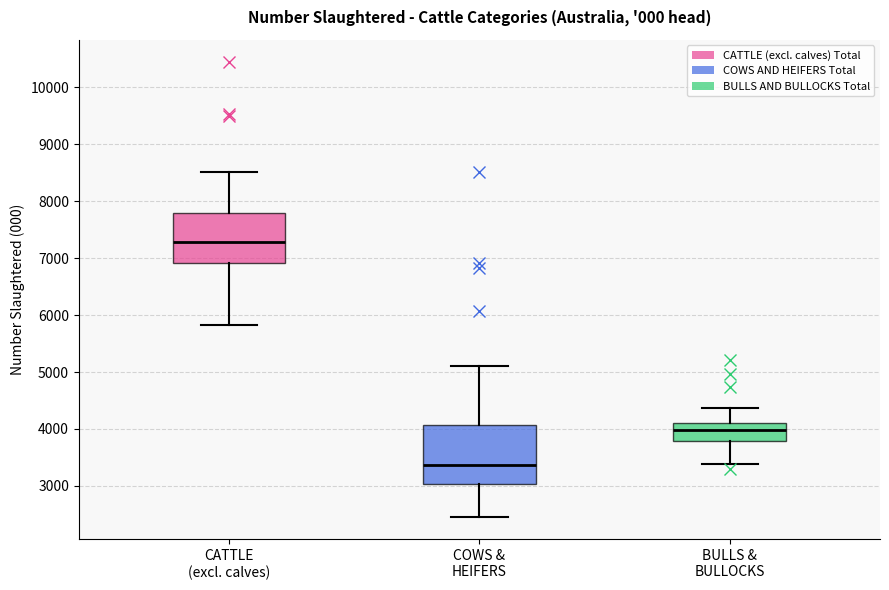

Comparing the boxes themselves (not the whiskers), which one is the tallest?

COWS & HEIFERS